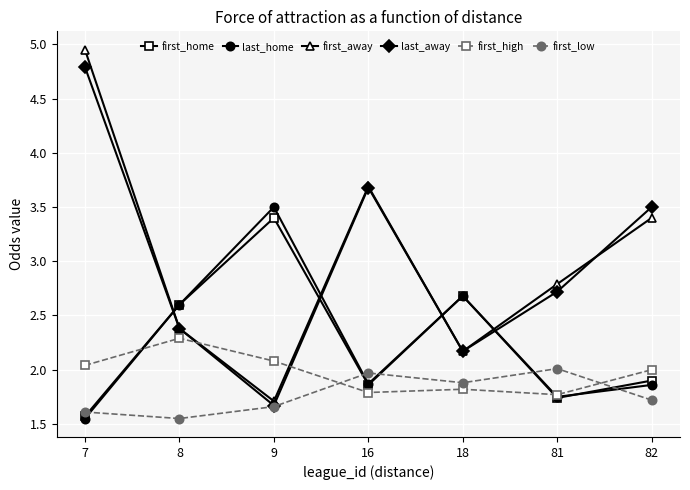

True or false: first_home and first_low cross at least once.

True